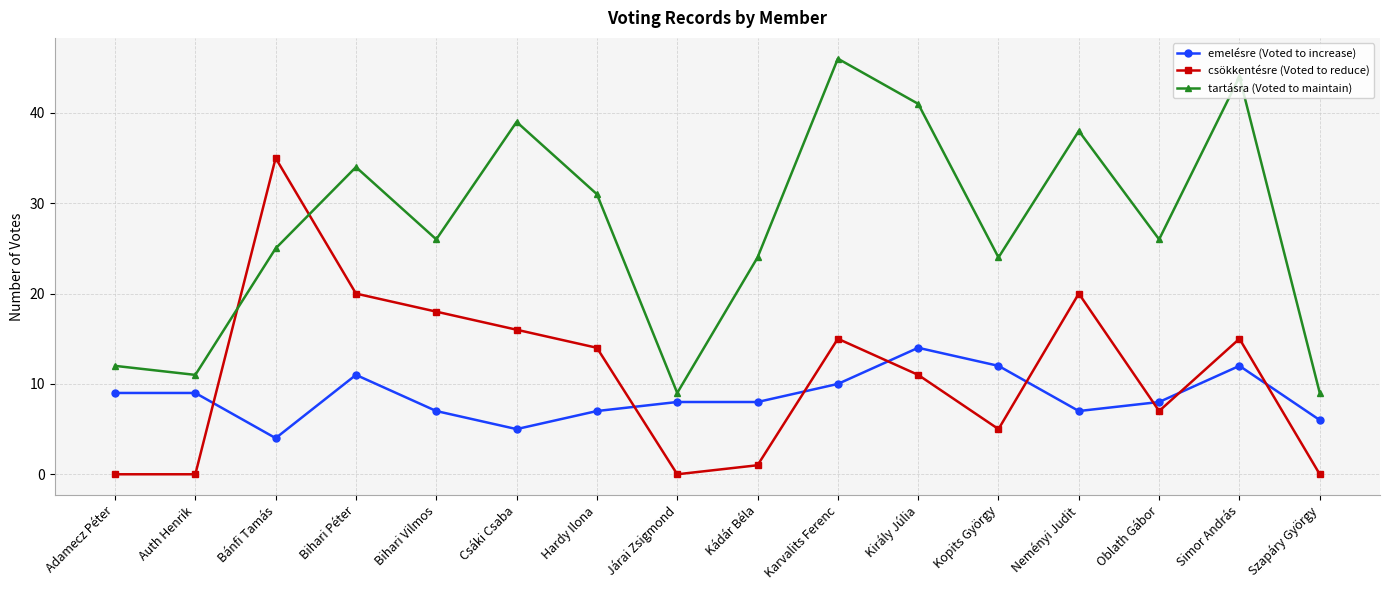

Reading left to right, list all the values displayed in this chart.

emelésre (Voted to increase): Adamecz Péter=9	Auth Henrik=9	Bánfi Tamás=4	Bihari Péter=11	Bihari Vilmos=7	Csáki Csaba=5	Hardy Ilona=7	Járai Zsigmond=8	Kádár Béla=8	Karvalits Ferenc=10	Király Júlia=14	Kopits György=12	Neményi Judit=7	Oblath Gábor=8	Simor András=12	Szapáry György=6
csökkentésre (Voted to reduce): Adamecz Péter=0	Auth Henrik=0	Bánfi Tamás=35	Bihari Péter=20	Bihari Vilmos=18	Csáki Csaba=16	Hardy Ilona=14	Járai Zsigmond=0	Kádár Béla=1	Karvalits Ferenc=15	Király Júlia=11	Kopits György=5	Neményi Judit=20	Oblath Gábor=7	Simor András=15	Szapáry György=0
tartásra (Voted to maintain): Adamecz Péter=12	Auth Henrik=11	Bánfi Tamás=25	Bihari Péter=34	Bihari Vilmos=26	Csáki Csaba=39	Hardy Ilona=31	Járai Zsigmond=9	Kádár Béla=24	Karvalits Ferenc=46	Király Júlia=41	Kopits György=24	Neményi Judit=38	Oblath Gábor=26	Simor András=44	Szapáry György=9